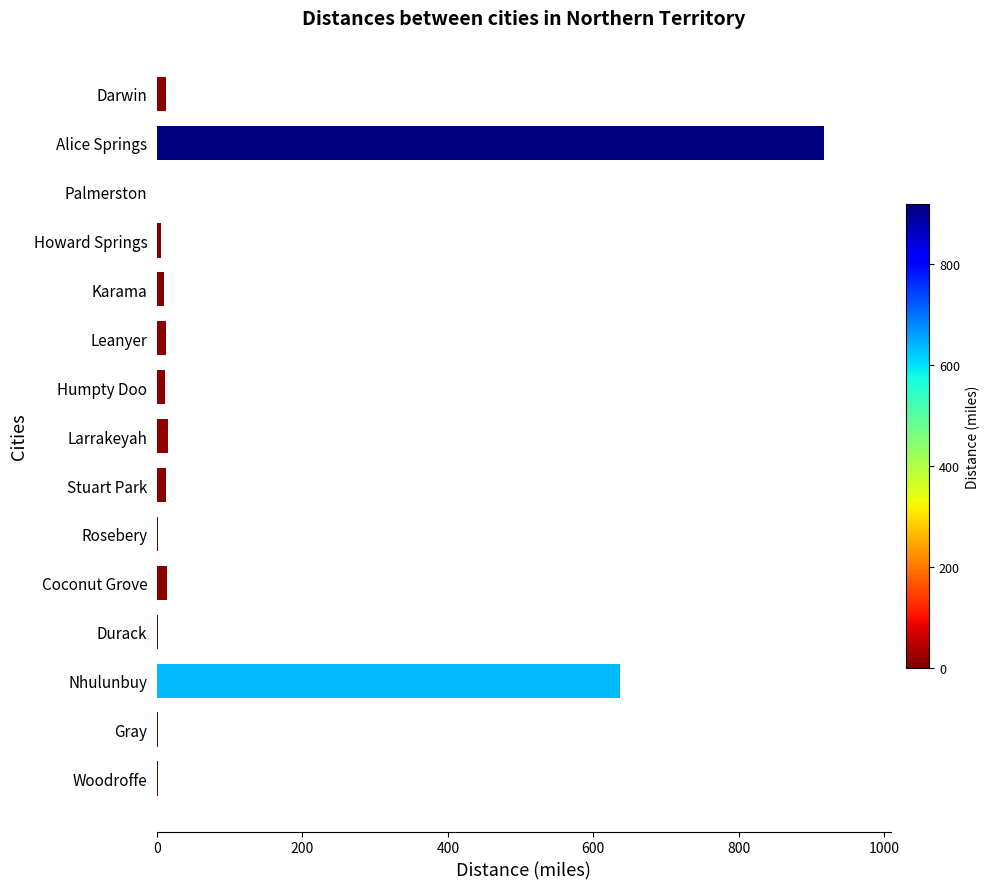

At which label is the value closest to 458?

Nhulunbuy